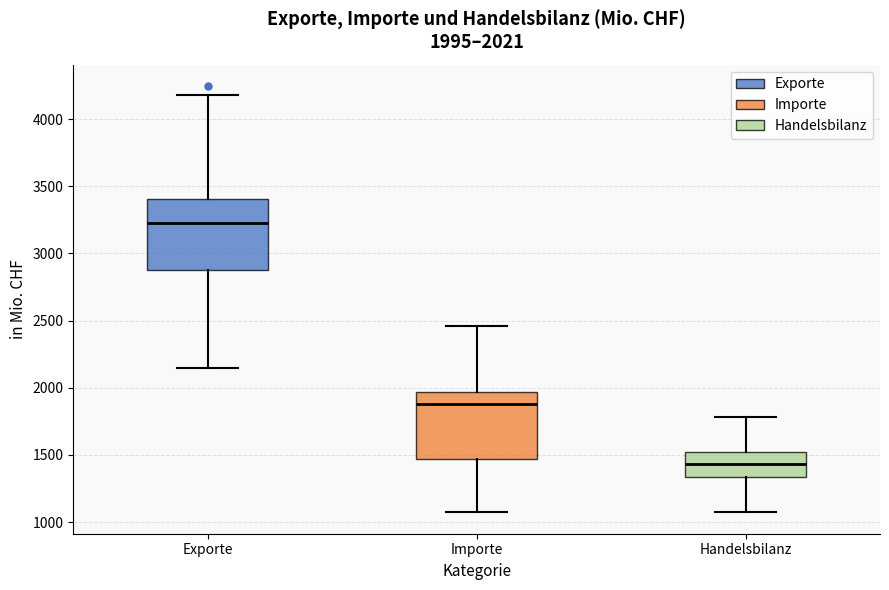

Which box has the highest median line?

Exporte